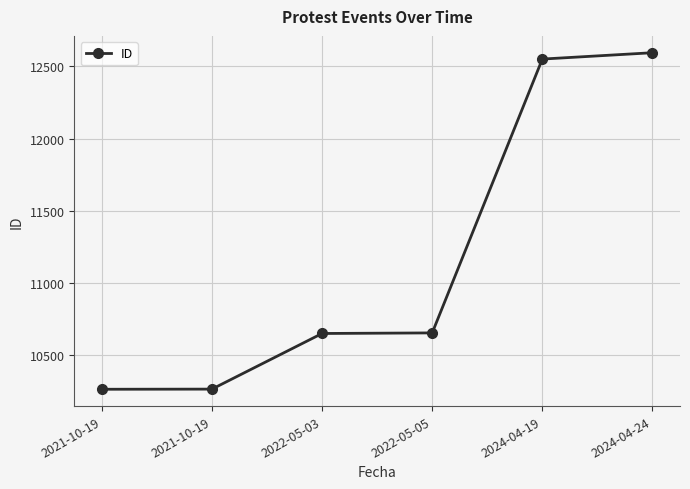

How many series are shown in this chart?

1